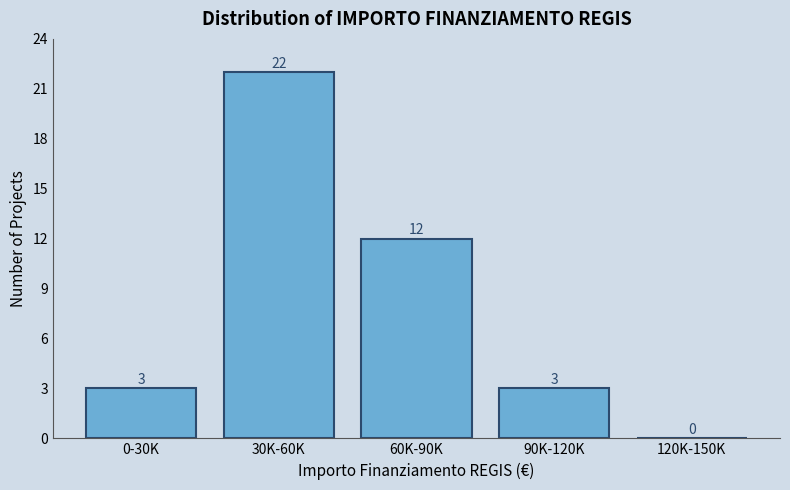

Reading left to right, what are all the values shown in this chart?

0-30K=3	30K-60K=22	60K-90K=12	90K-120K=3	120K-150K=0